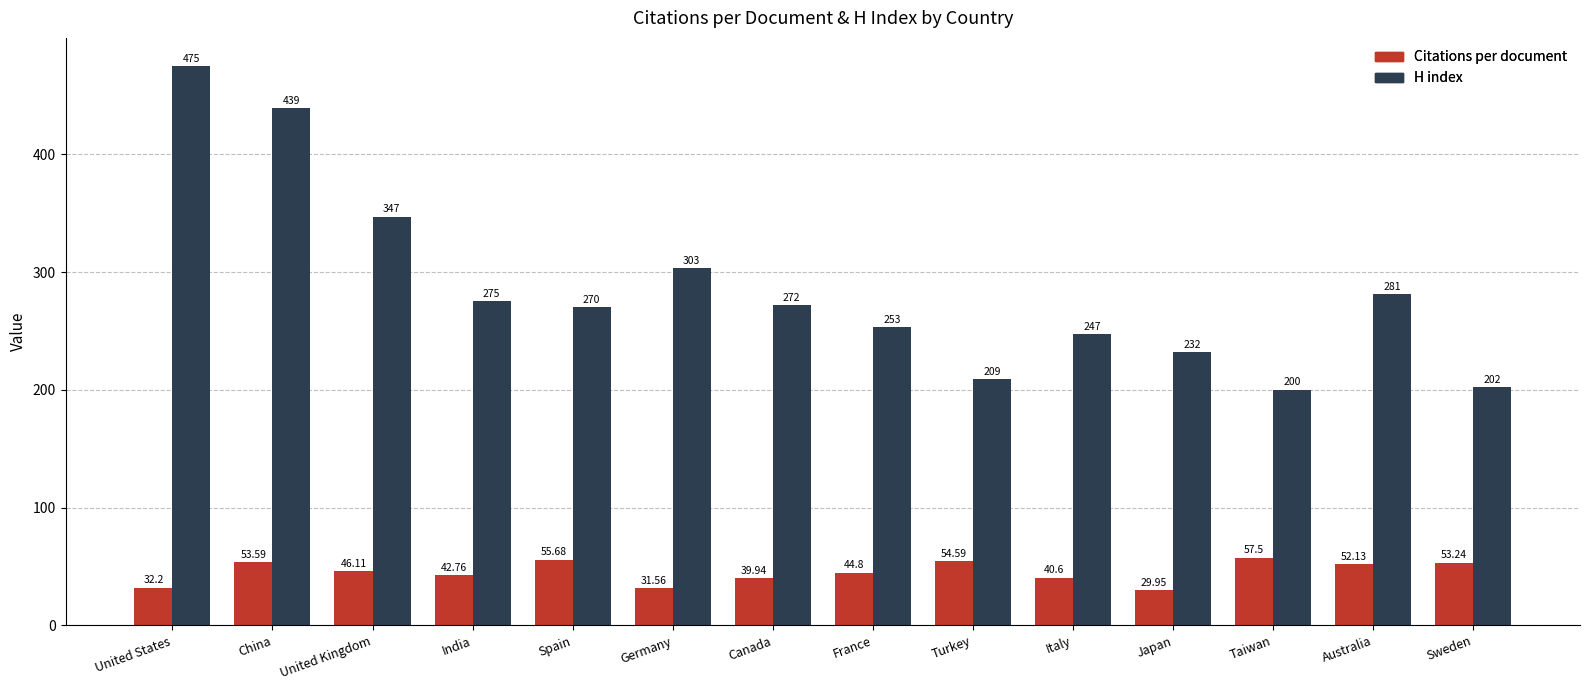

Count the number of data series in this chart.

2